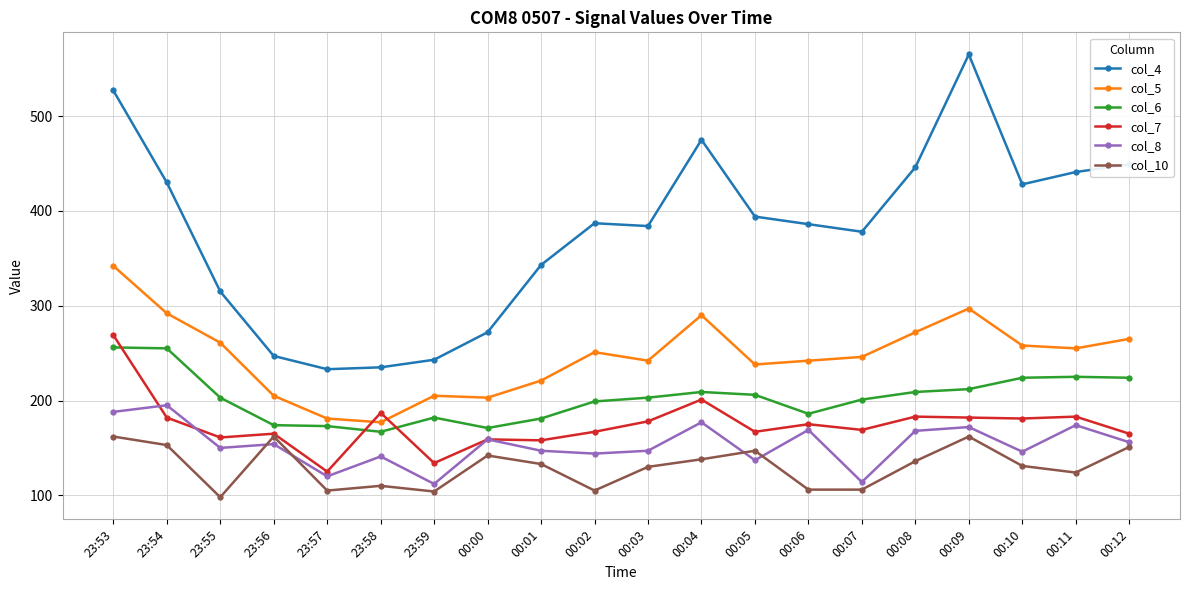

The value of col_10 at 00:07 is 46. True or false?

False